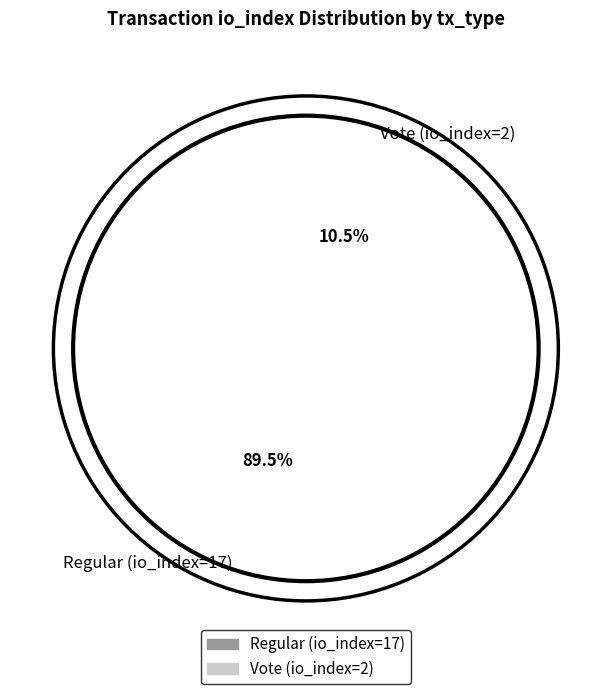

To the nearest percent, what is the difference between the Vote (io_index=2) and Regular (io_index=17) slice percentages?

79%